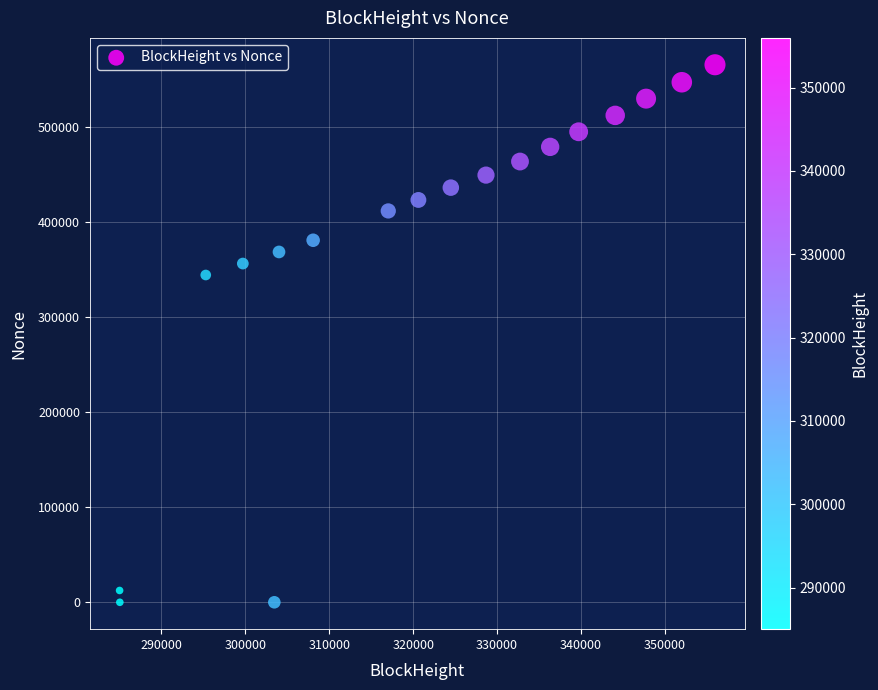

What Y value in the scatter plot is closest to 282792?

344375